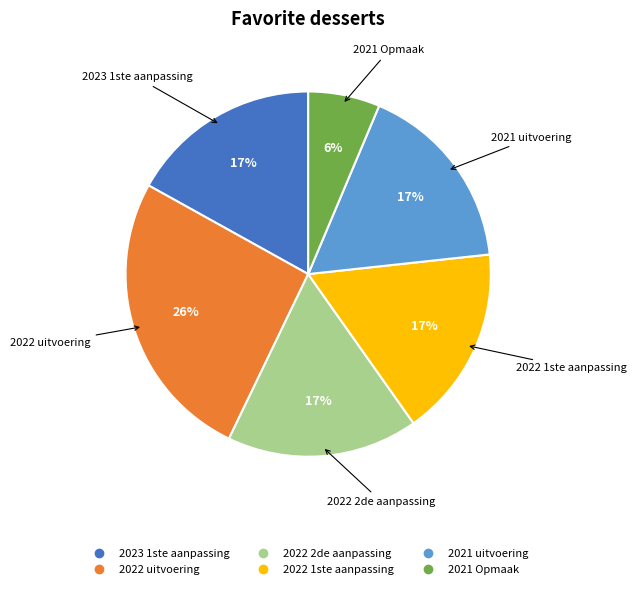

Is there any slice that represents more than half of the pie?

No